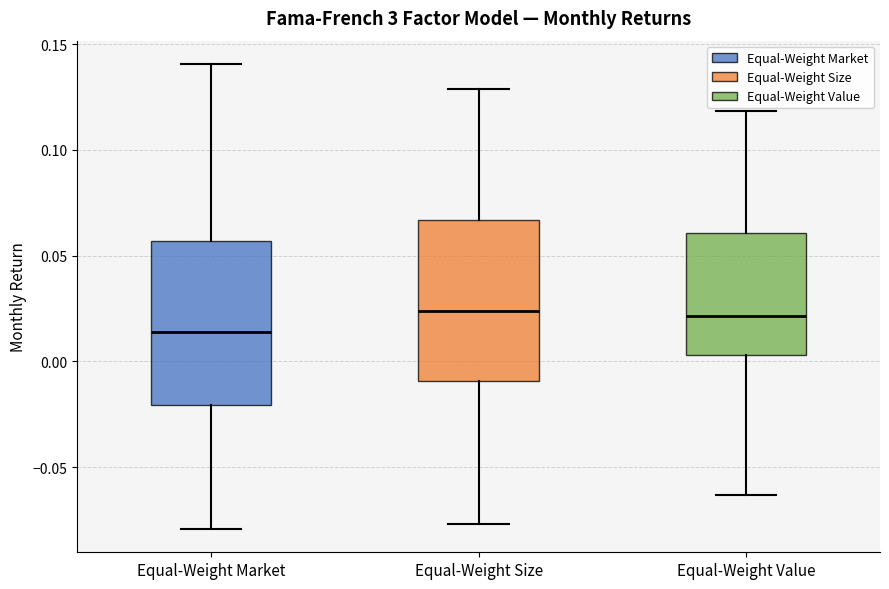

Where does the lower whisker of the box for Equal-Weight Value end on the y-axis? The values are not printed on the chart, so give them approximately, as read against the axis.

-0.065